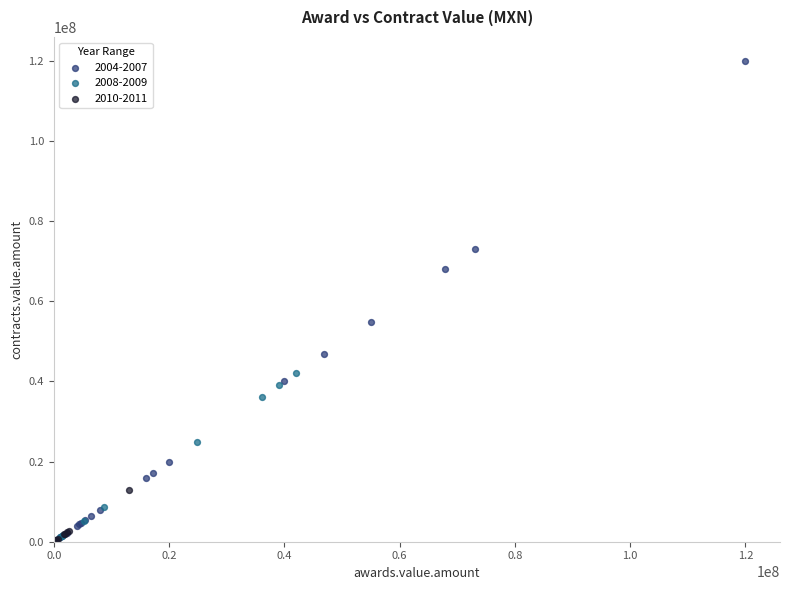

Which series reaches the maximum Y coordinate?

2004-2007